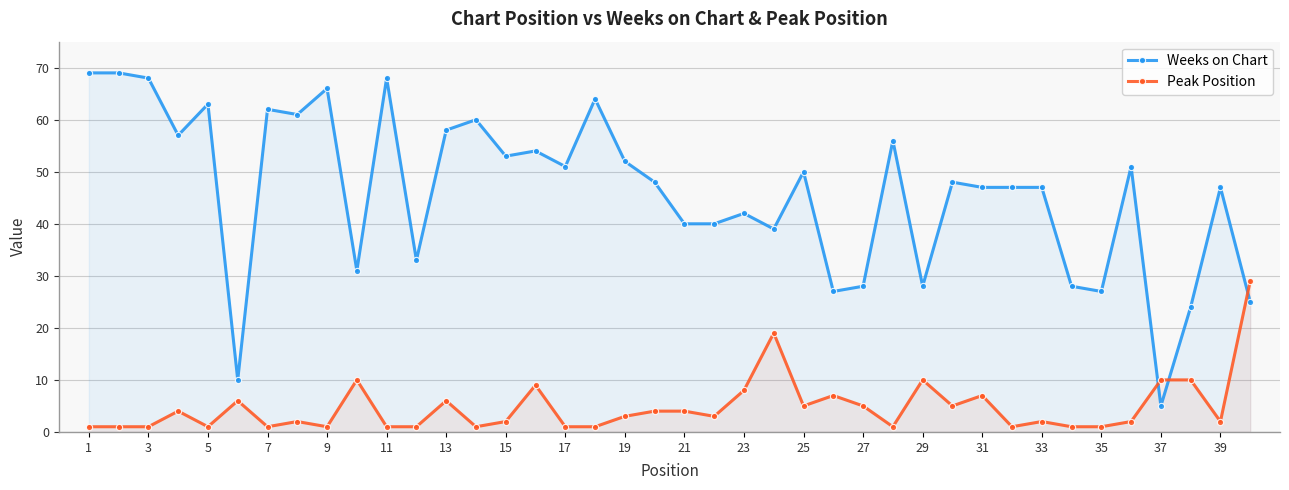

True or false: Peak Position and Weeks on Chart intersect in this chart.

True